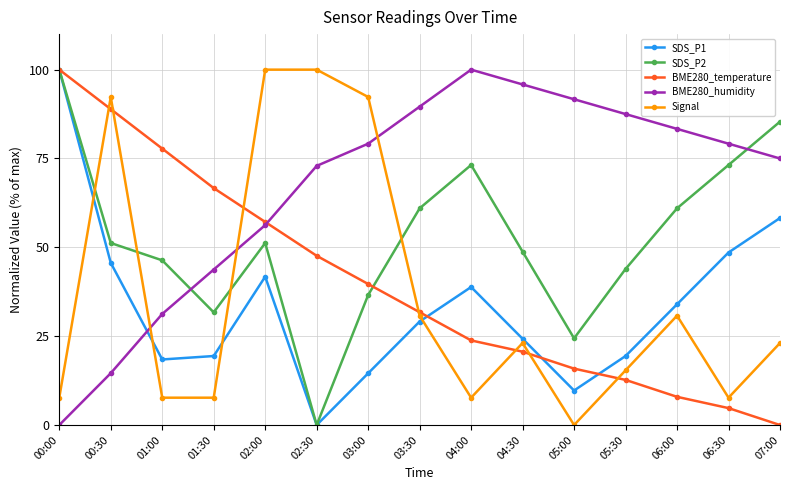

What is the difference between the highest and lowest values at 04:00?

92.3